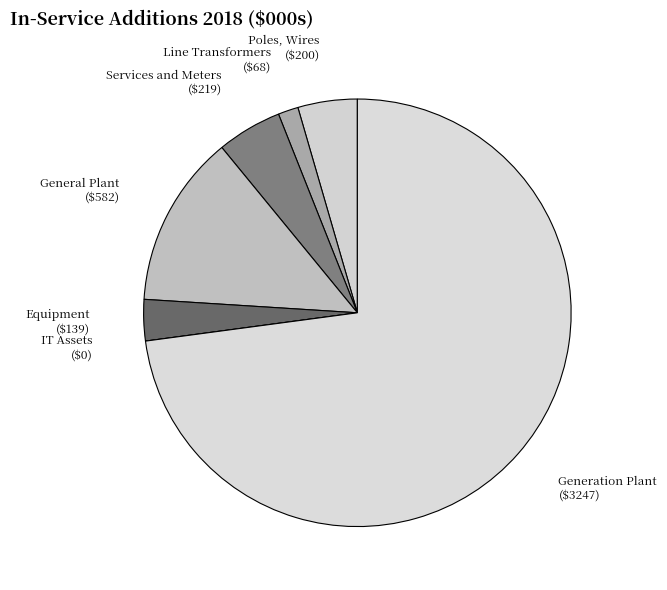

The Services and Meters slice represents 5% of the pie. True or false?

True